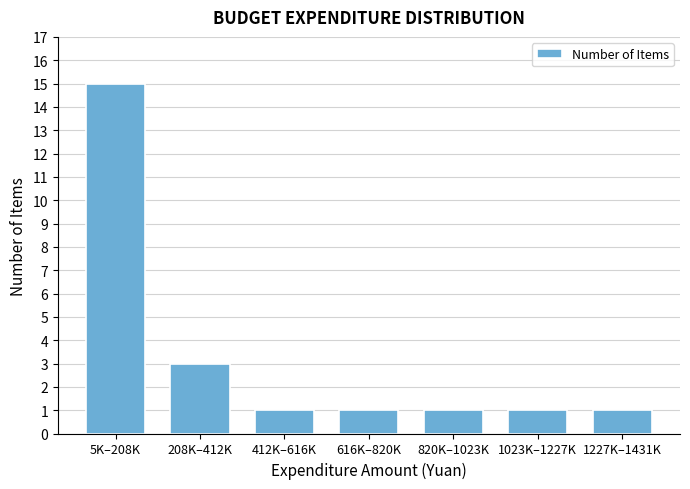

Reading left to right, list all the values displayed in this chart.

15	3	1	1	1	1	1